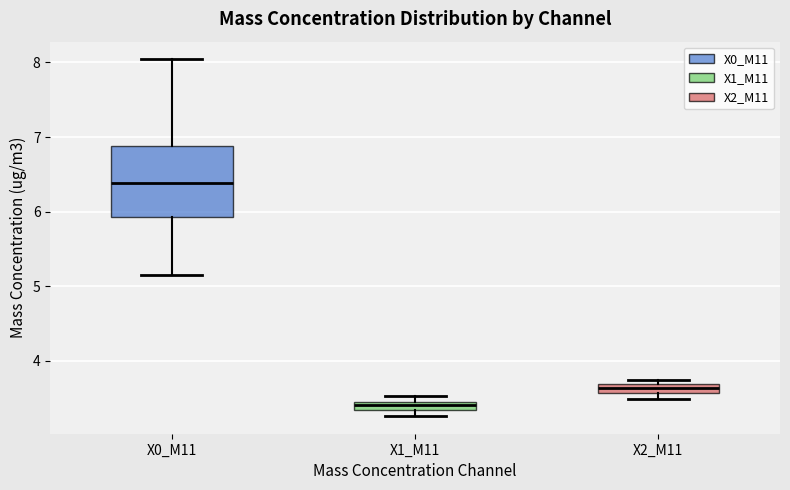

Which box has the highest median line?

X0_M11